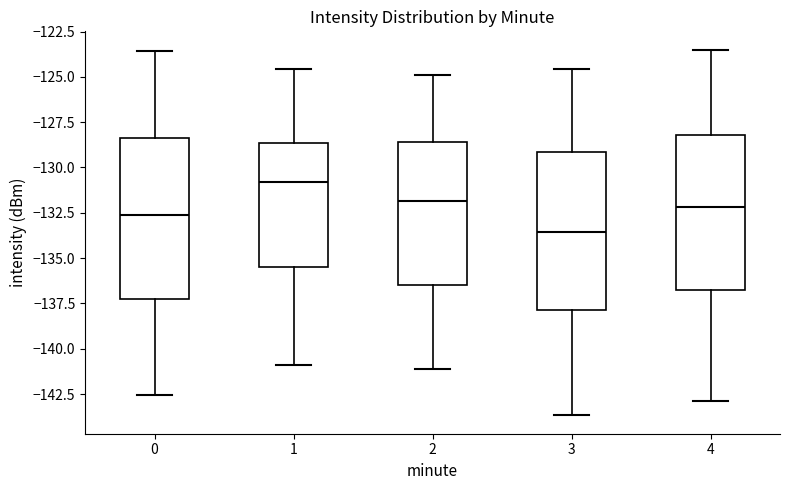

Where does the median line of the box at x = 1 sit on the y-axis? The values are not printed on the chart, so give them approximately, as read against the axis.

-131.0